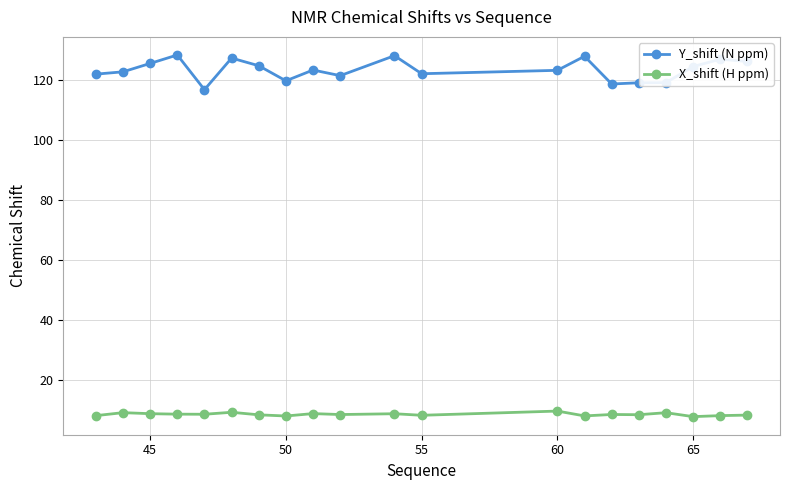

Which series has the largest total across all categories?

Y_shift (N ppm)